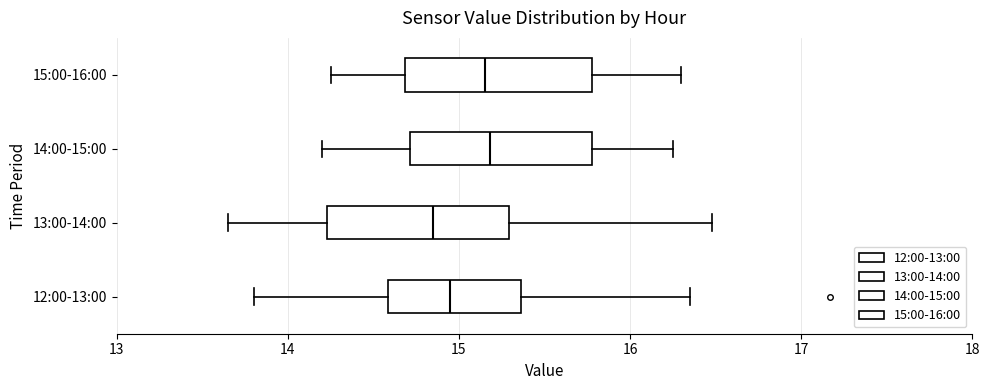

Reading bottom to top, transcribe this box plot: for each box, give where its median line is, the range the box spans, and where its two whiskers end, as read against the x-axis. The values are not printed on the chart, so give them approximately, as read against the axis.

12:00-13:00: median 15.0, box 14.6 to 15.4, whiskers 13.8 to 16.4
13:00-14:00: median 14.9, box 14.2 to 15.3, whiskers 13.7 to 16.5
14:00-15:00: median 15.2, box 14.7 to 15.8, whiskers 14.2 to 16.3
15:00-16:00: median 15.2, box 14.7 to 15.8, whiskers 14.3 to 16.3